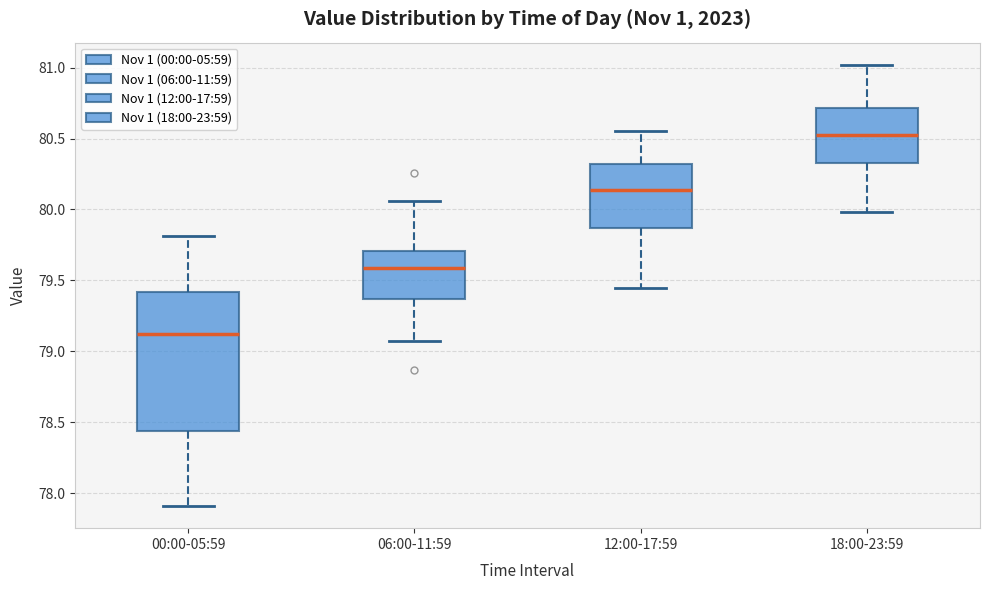

Which box has the lowest median line?

00:00-05:59